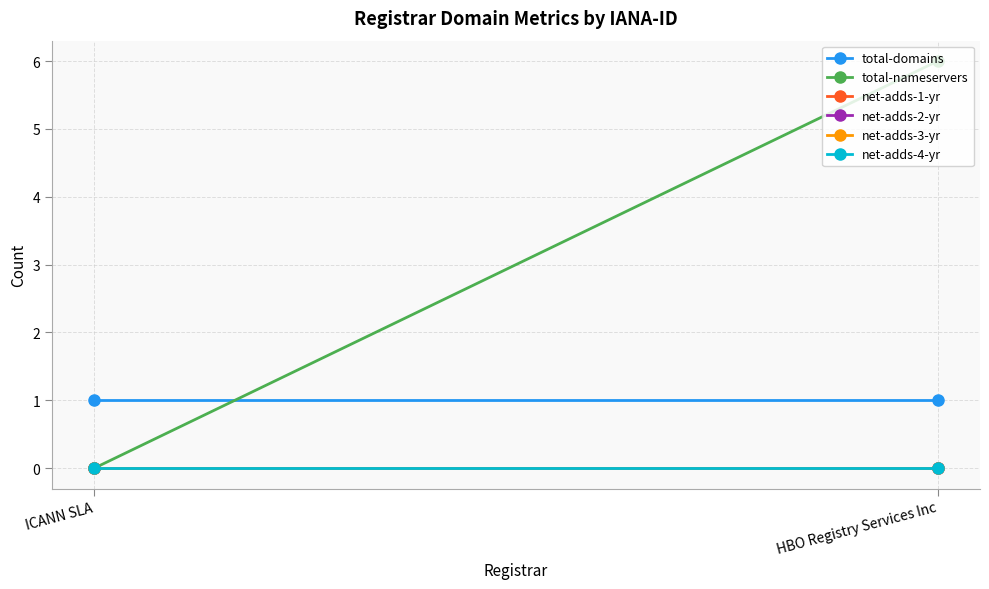

List the labels in order of net-adds-1-yr value, largest first.

ICANN SLA, HBO Registry Services Inc